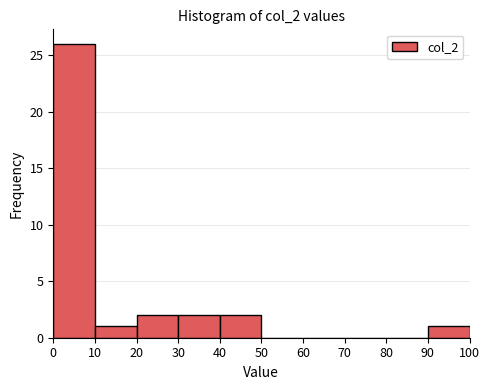

Which range on the x-axis has the tallest bar?

0 to 10